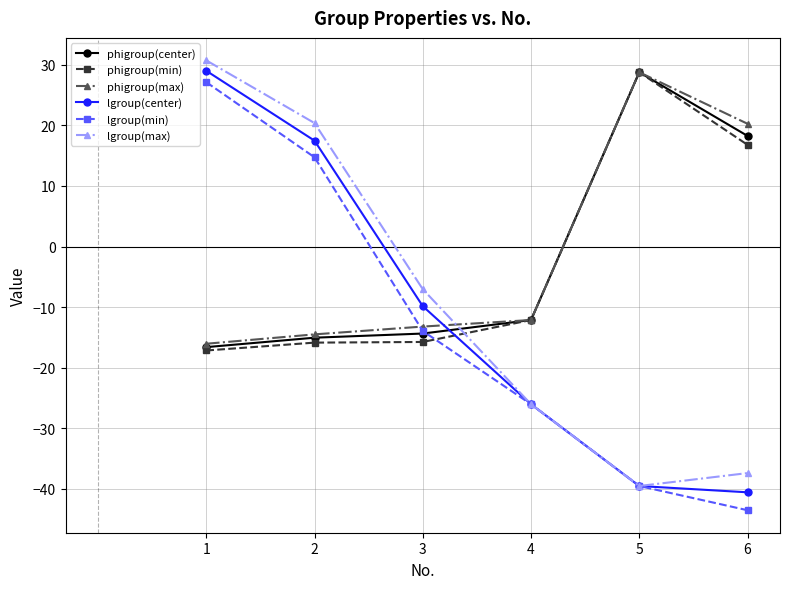

What is the value of the phigroup(min) point at the 6th from the left?

16.8